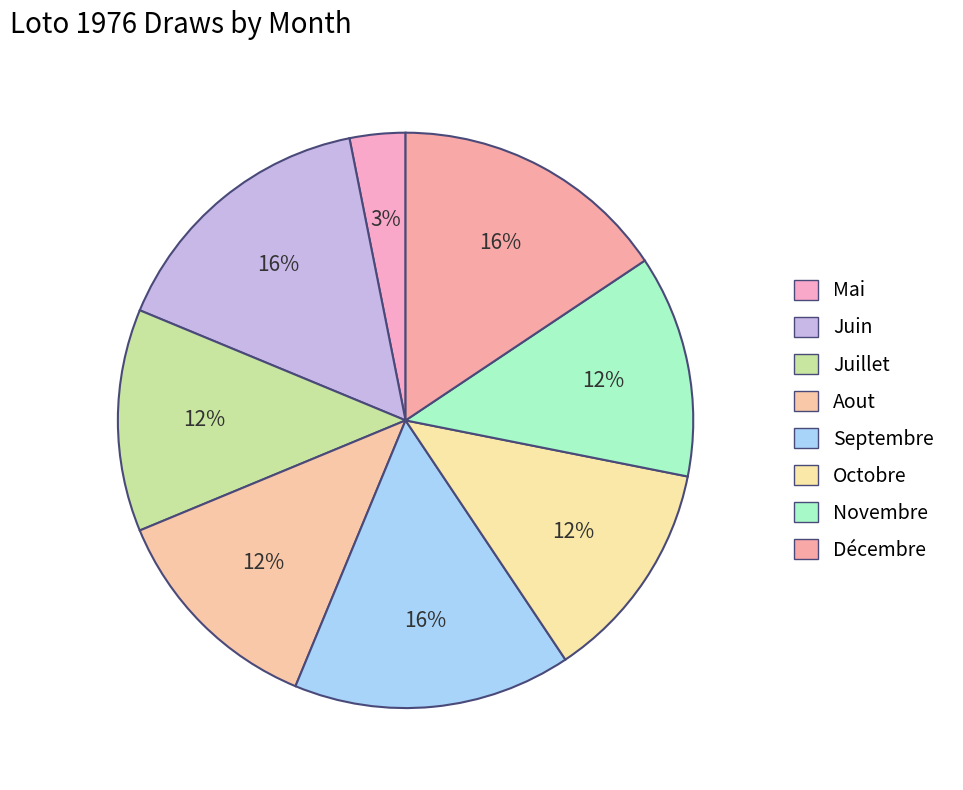

Count the number of slices in the pie.

8